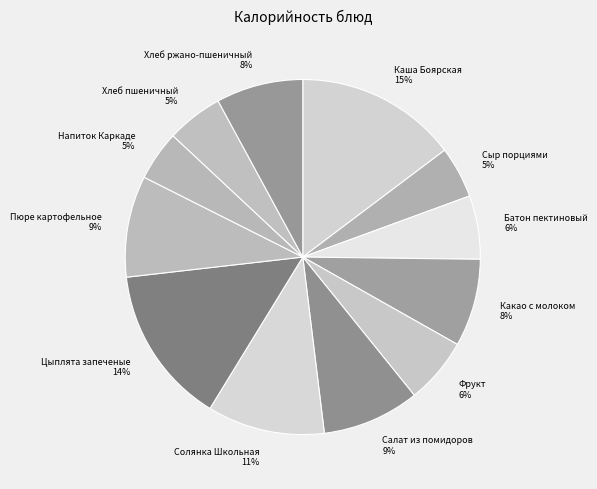

True or false: Солянка Школьная accounts for 11% of the total.

True